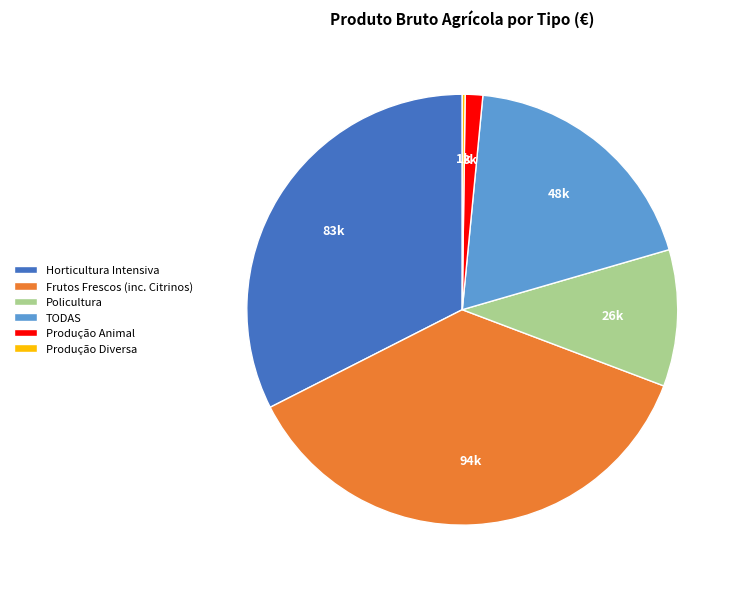

Between TODAS and Policultura, which is larger?

TODAS